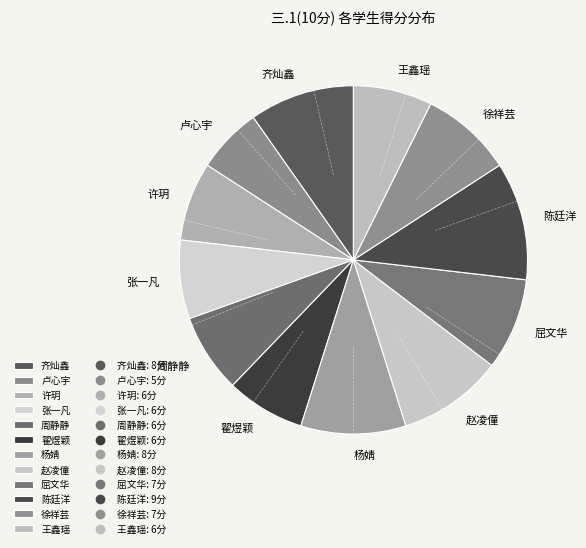

Does 赵凌僮 represent more than half of the total?

No